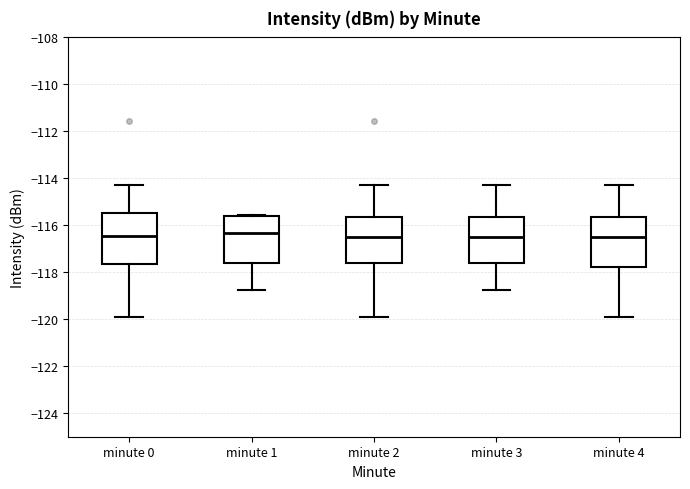

Reading left to right, transcribe this box plot: for each box, give where its median line is, the range the box spans, and where its two whiskers end, as read against the y-axis. The values are not printed on the chart, so give them approximately, as read against the axis.

minute 0: median -116.4, box -117.6 to -115.4, whiskers -120.0 to -114.2
minute 1: median -116.4, box -117.6 to -115.6, whiskers -118.8 to -115.6
minute 2: median -116.4, box -117.6 to -115.6, whiskers -120.0 to -114.2
minute 3: median -116.4, box -117.6 to -115.6, whiskers -118.8 to -114.2
minute 4: median -116.4, box -117.8 to -115.6, whiskers -120.0 to -114.2